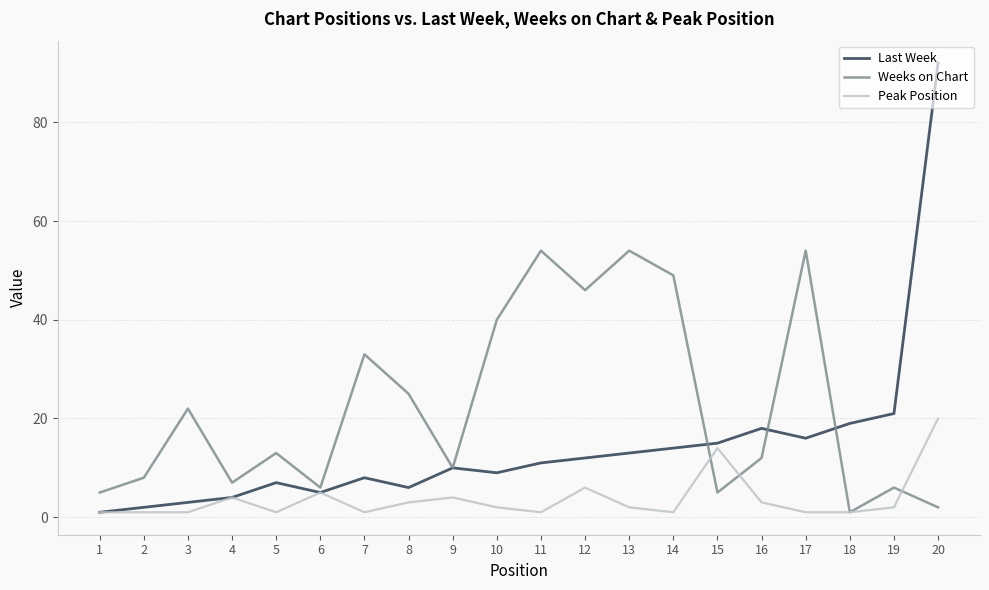

The value of Weeks on Chart at 12 is 46. True or false?

True